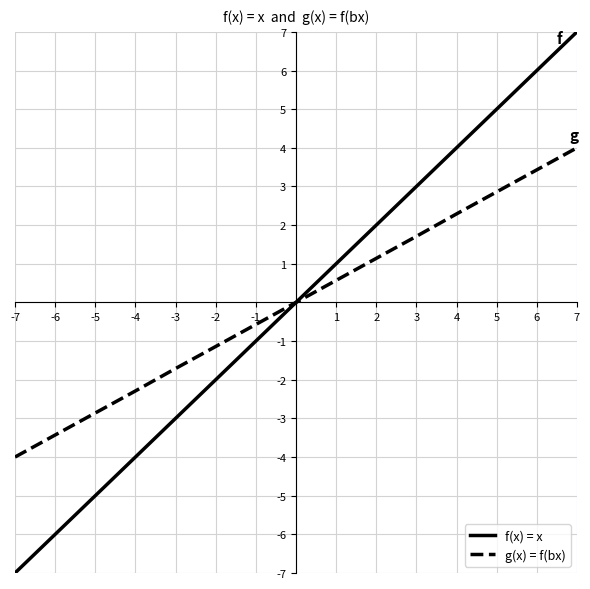

What are all the series names shown in the legend?

f(x) = x, g(x) = f(bx)